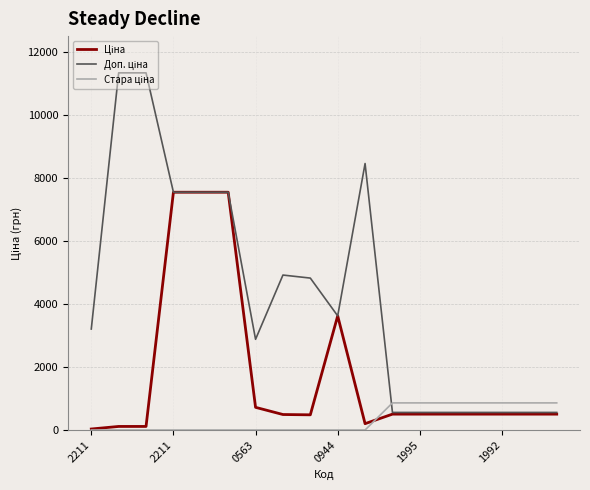

True or false: Ціна has more than 1 interior local peaks.

False